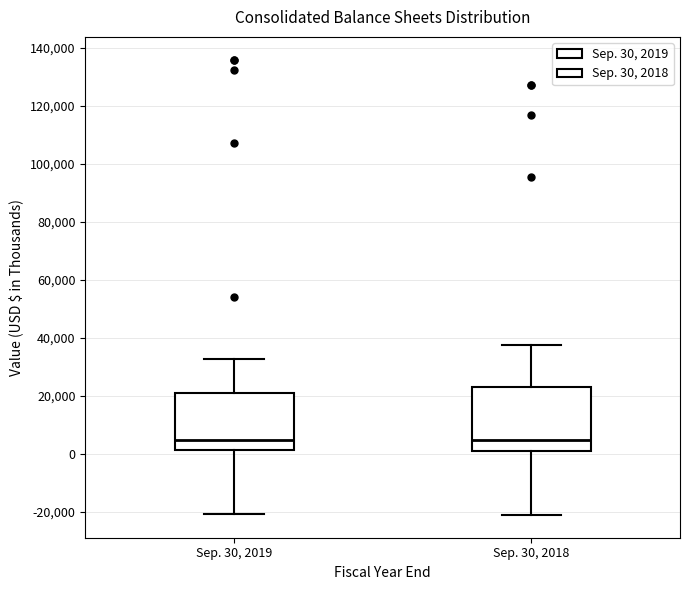

Reading left to right, transcribe this box plot: for each box, give where its median line is, the range the box spans, and where its two whiskers end, as read against the y-axis. The values are not printed on the chart, so give them approximately, as read against the axis.

Sep. 30, 2019: median 4000, box 2000 to 22000, whiskers -20000 to 32000
Sep. 30, 2018: median 4000, box 0 to 24000, whiskers -22000 to 38000